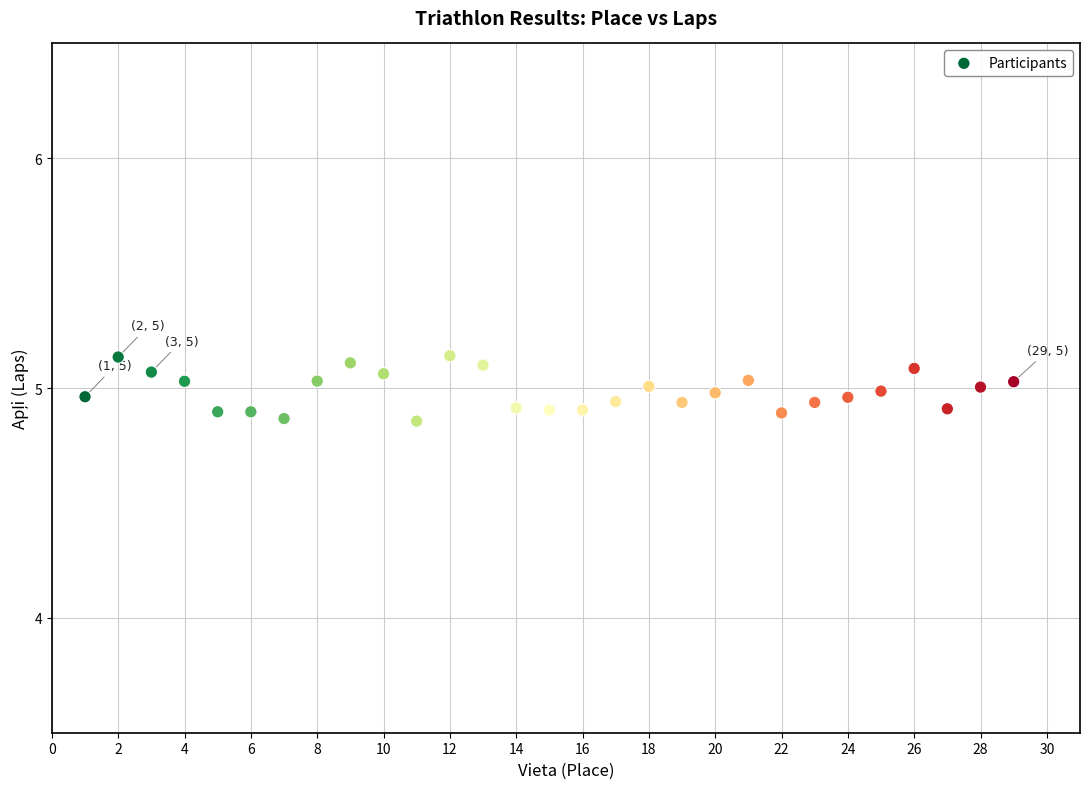

What is the range of X values (max minus min)?

28.0